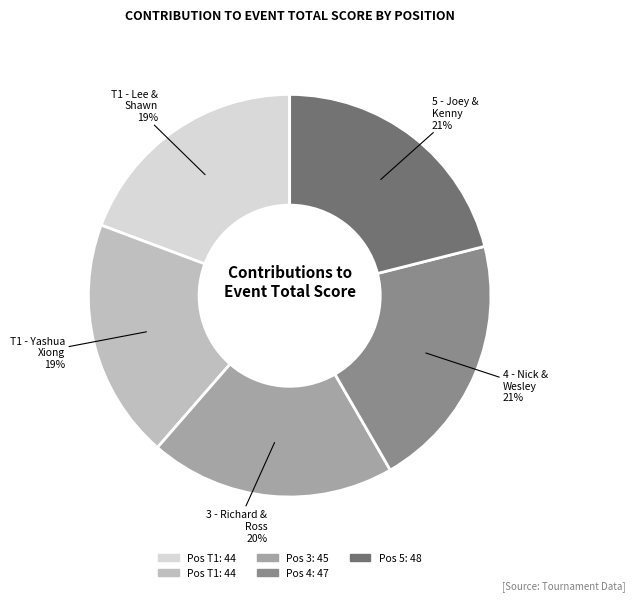

Does any single category account for the majority?

No